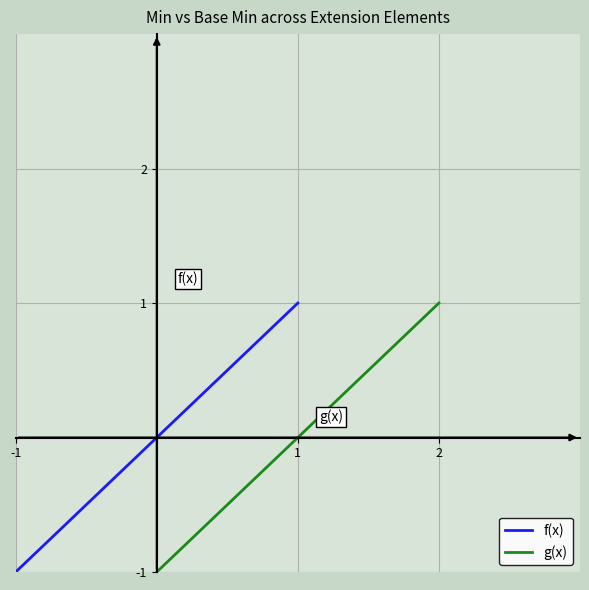

At which label is f(x) closest to 0?

1